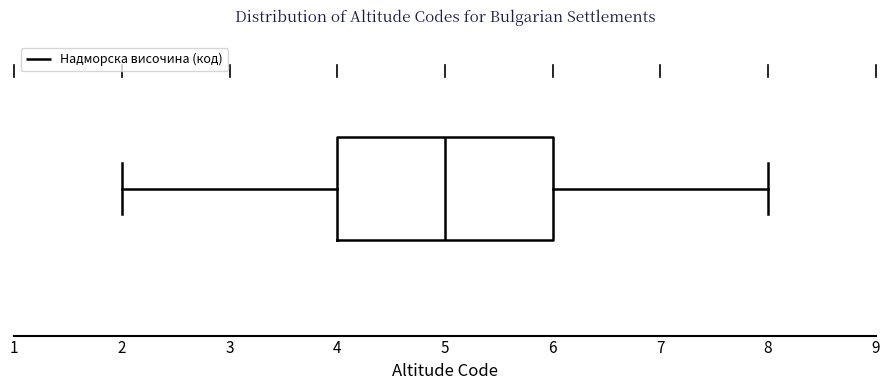

Where does the median line of the box sit on the x-axis? The values are not printed on the chart, so give them approximately, as read against the axis.

5